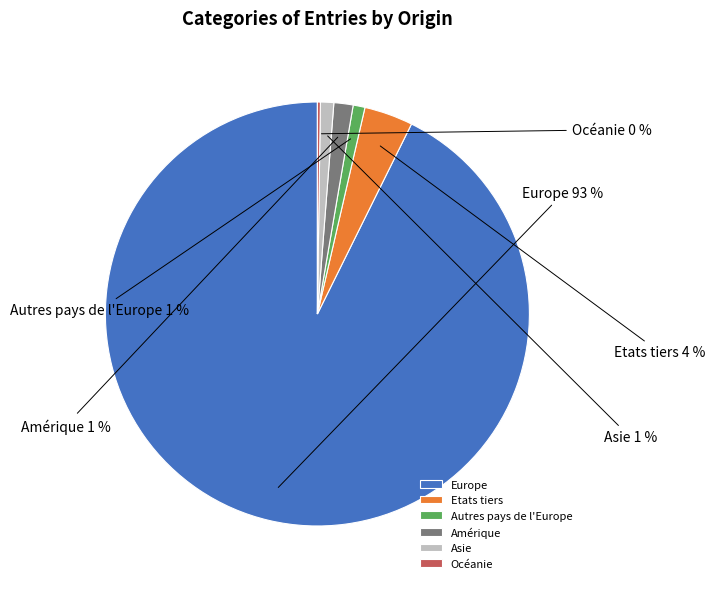

Which has a higher value, Asie or Europe?

Europe